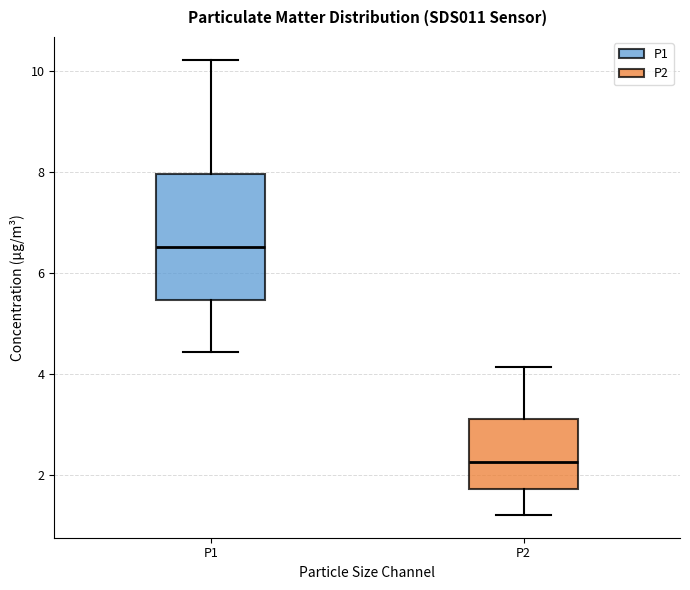

Which box's median line is the highest?

P1